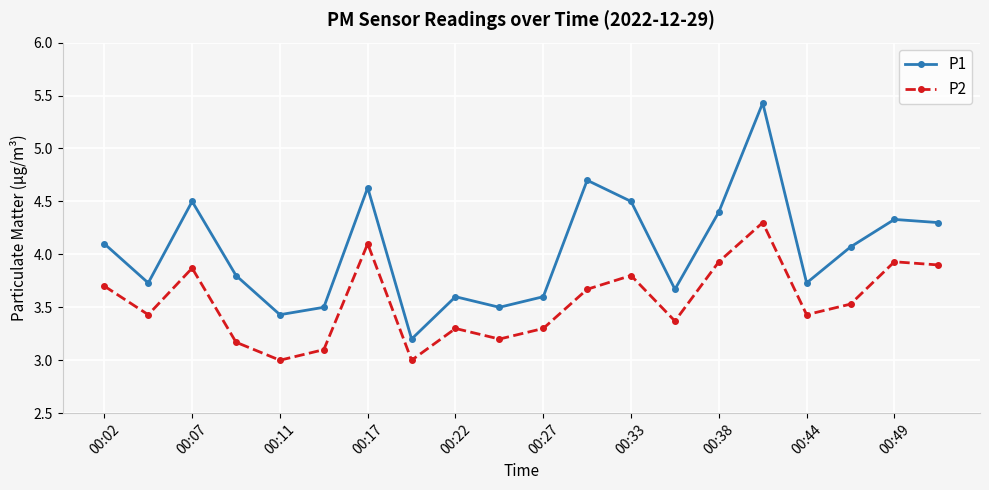

Rank the series by their maximum value, from highest to lowest.

P1, P2